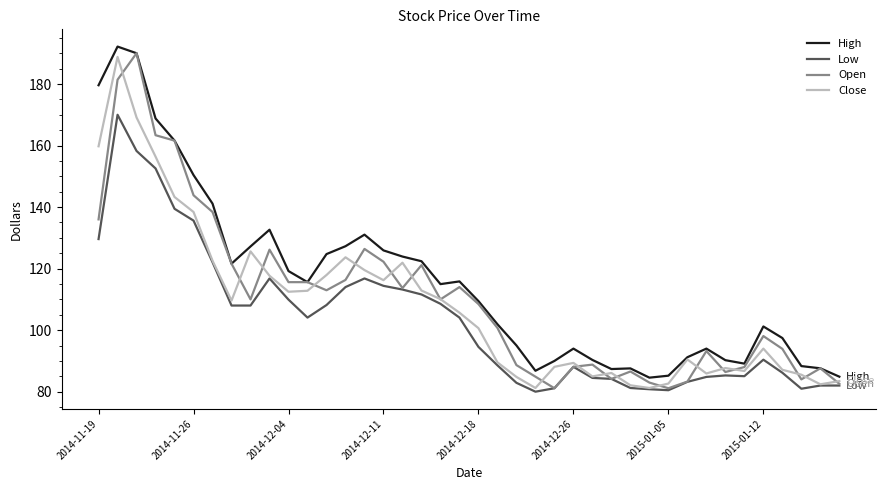

What is the greatest value displayed?

192.2